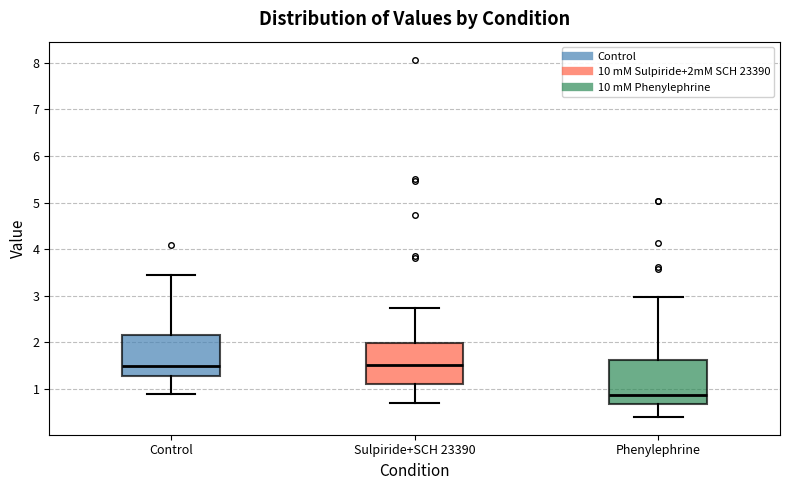

Where does the median line of the box for Phenylephrine sit on the y-axis? The values are not printed on the chart, so give them approximately, as read against the axis.

0.9